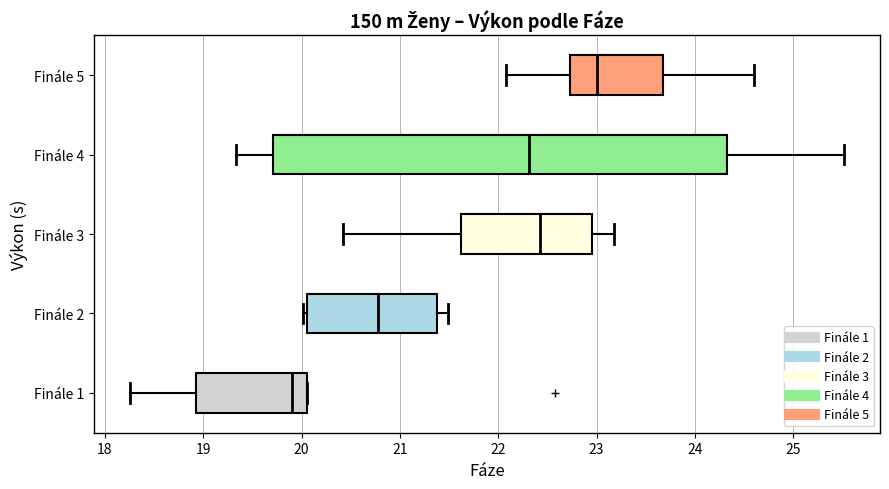

Which box's median line is the furthest to the left?

Finále 1